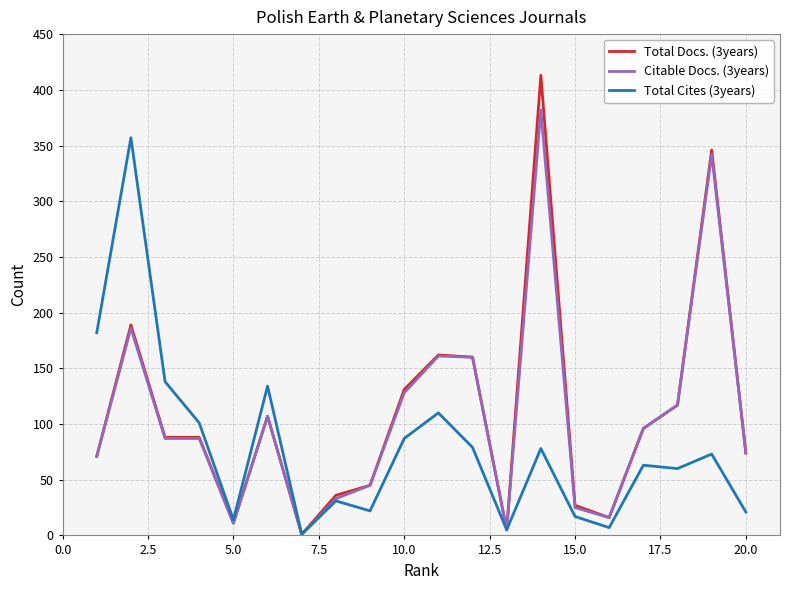

How many values in the Total Docs. (3years) series are below 88?

9